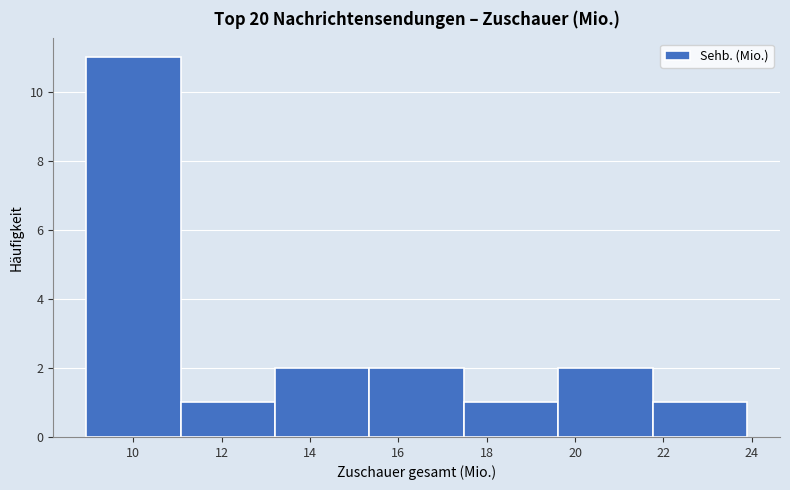

Reading left to right, list every bar in this chart as the range it spans on the x-axis followed by its height. Neither the bar edges nor the heights are printed on the chart, so give them approximately, as read against the axes.

9.0 to 11.0: 11
11.0 to 13.2: 1
13.2 to 15.4: 2
15.4 to 17.4: 2
17.4 to 19.6: 1
19.6 to 21.8: 2
21.8 to 23.8: 1